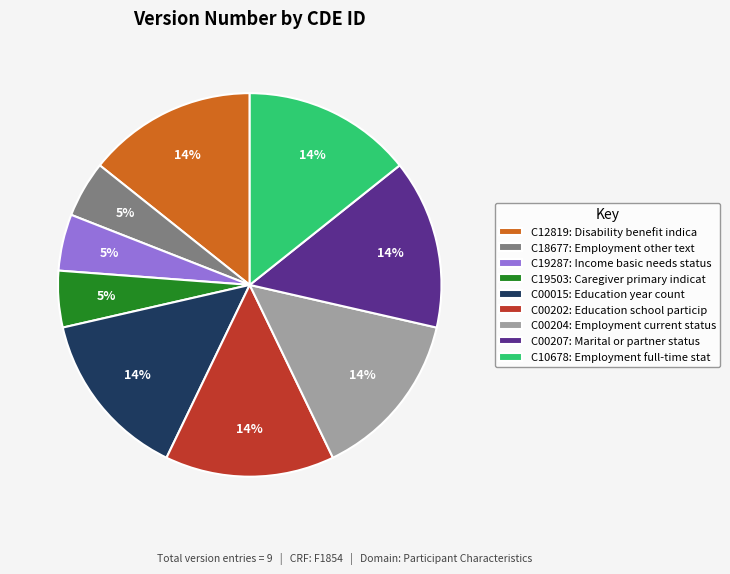

How many segments does this pie chart have?

9